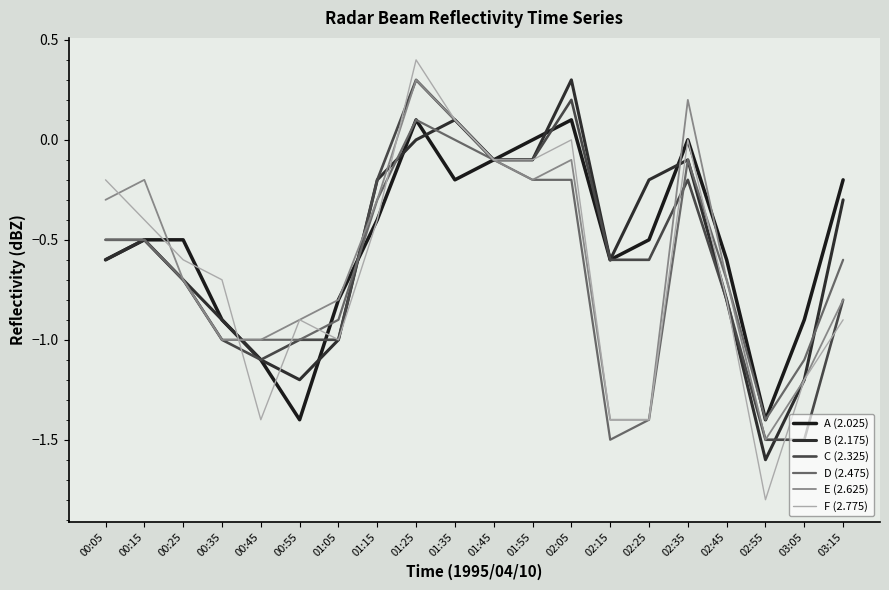

True or false: D (2.475) and F (2.775) intersect in this chart.

True